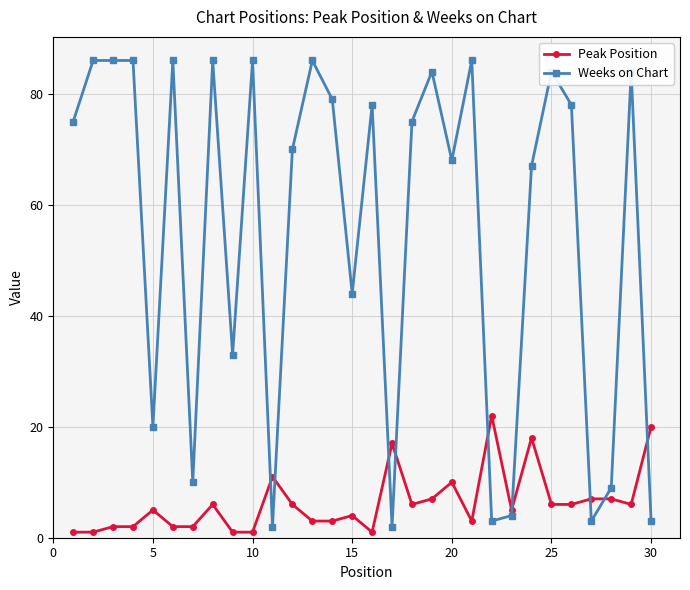

Reading left to right, what are all the values shown in this chart?

Peak Position: 1	1	2	2	5	2	2	6	1	1	11	6	3	3	4	1	17	6	7	10	3	22	5	18	6	6	7	7	6	20
Weeks on Chart: 75	86	86	86	20	86	10	86	33	86	2	70	86	79	44	78	2	75	84	68	86	3	4	67	84	78	3	9	84	3